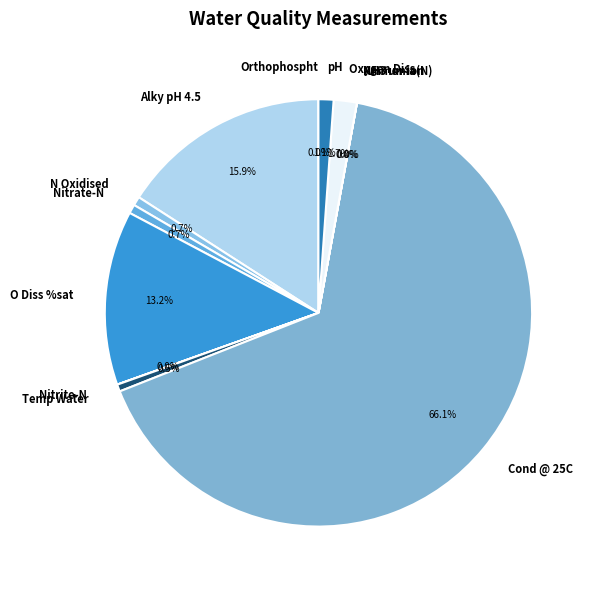

What is the largest slice in the pie chart?

Cond @ 25C